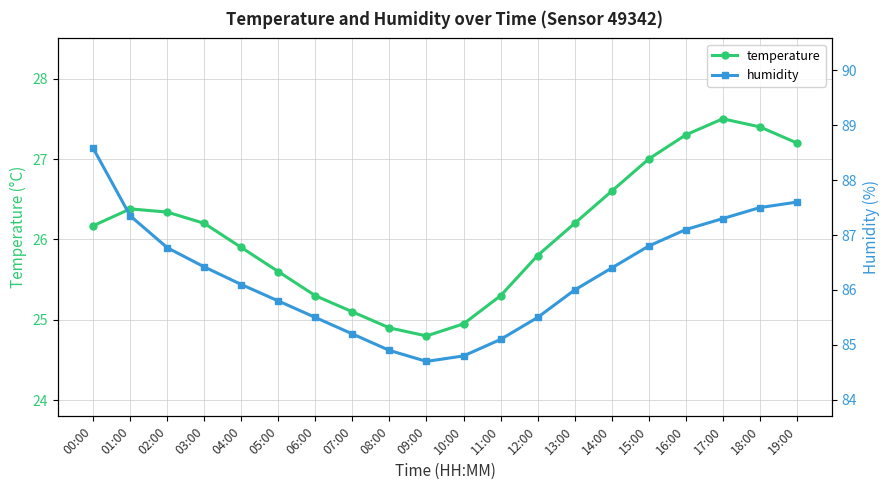

True or false: temperature and humidity intersect in this chart.

False